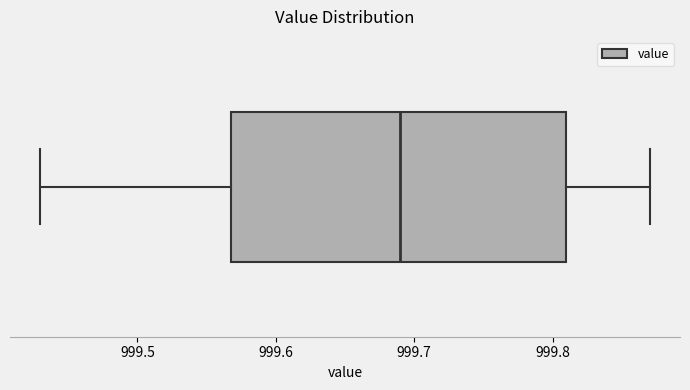

Where does the right whisker of the box end on the x-axis? The values are not printed on the chart, so give them approximately, as read against the axis.

999.87